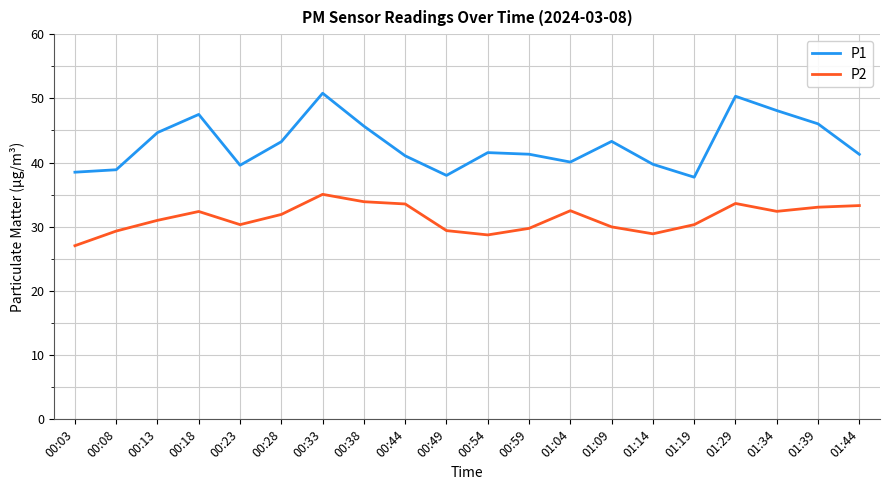

True or false: P2 and P1 intersect in this chart.

False